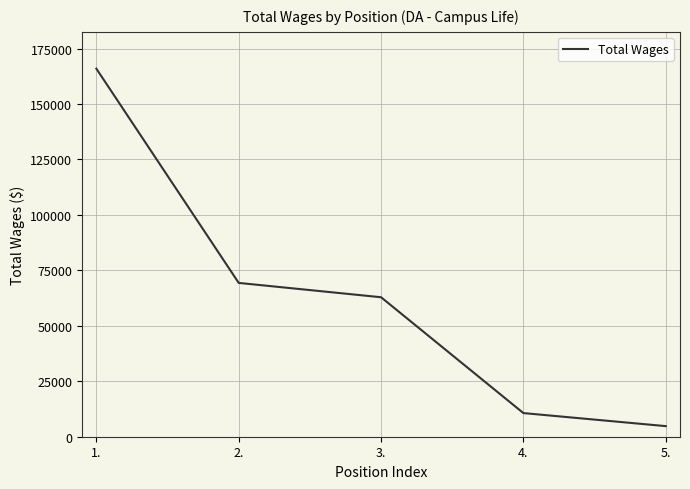

The value at 2. is 122444. True or false?

False